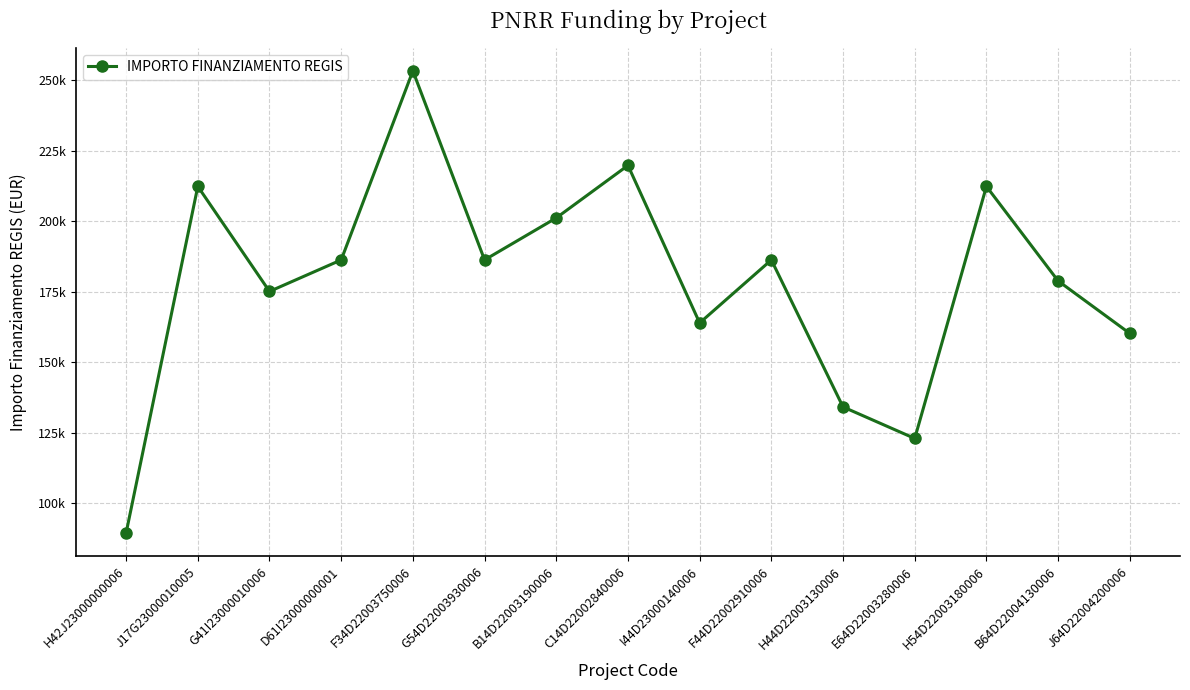

What is the average value?

178839.1